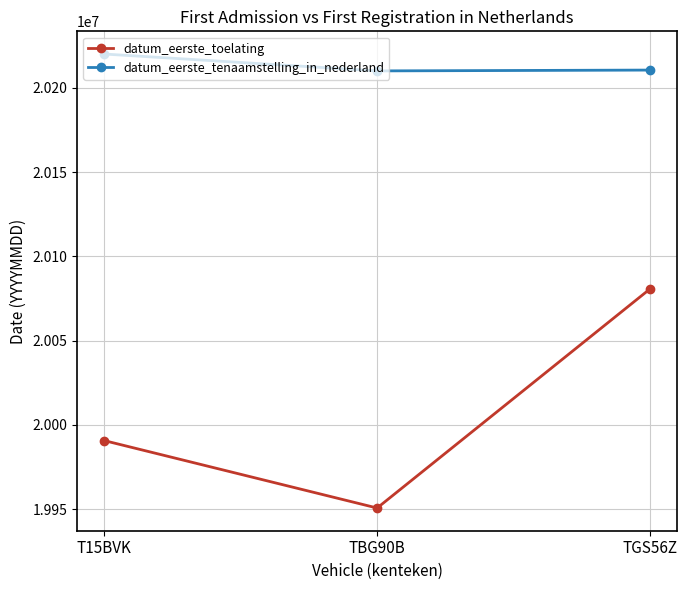

At T15BVK, list the series in order from smallest to largest.

datum_eerste_toelating, datum_eerste_tenaamstelling_in_nederland